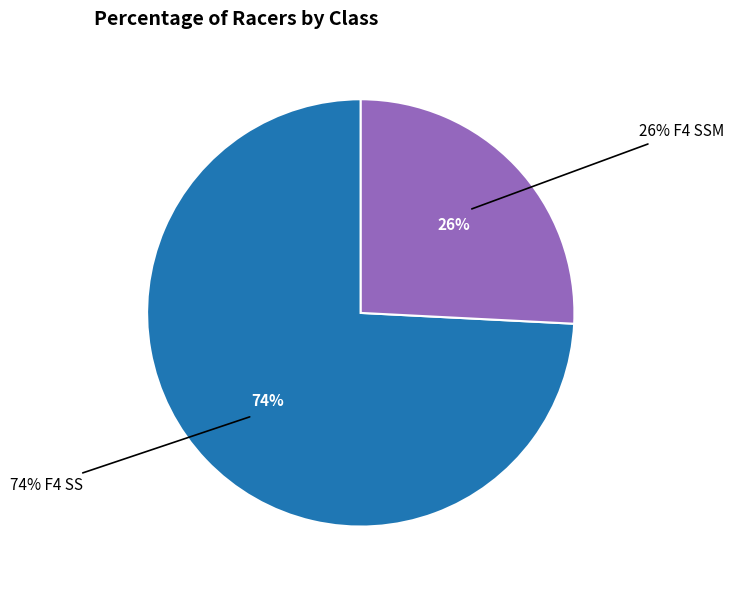

Which slice is the smallest?

F4 SSM